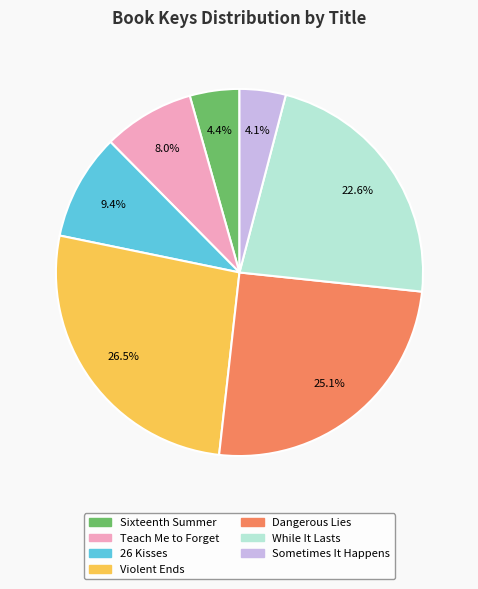

Between Violent Ends and While It Lasts, which is larger?

Violent Ends